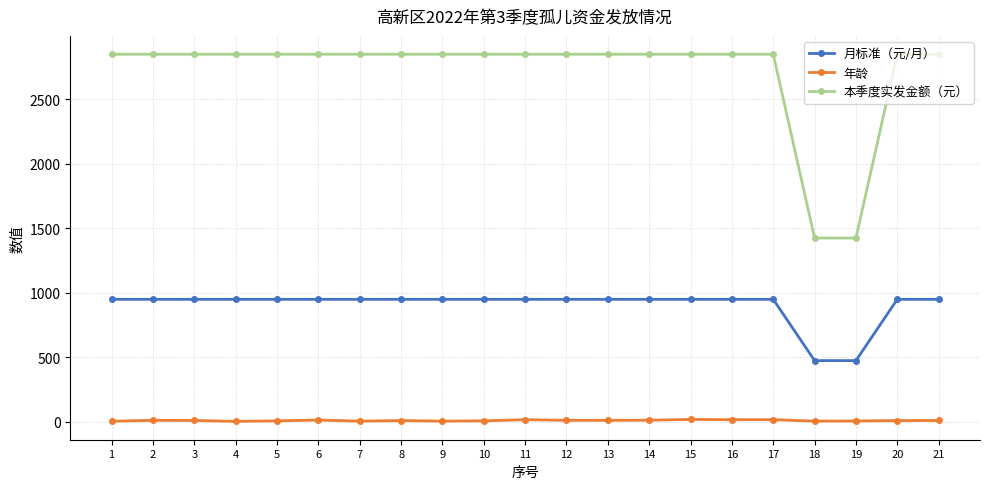

What is the value of the 本季度实发金额（元） point at the 8th from the left?

2850